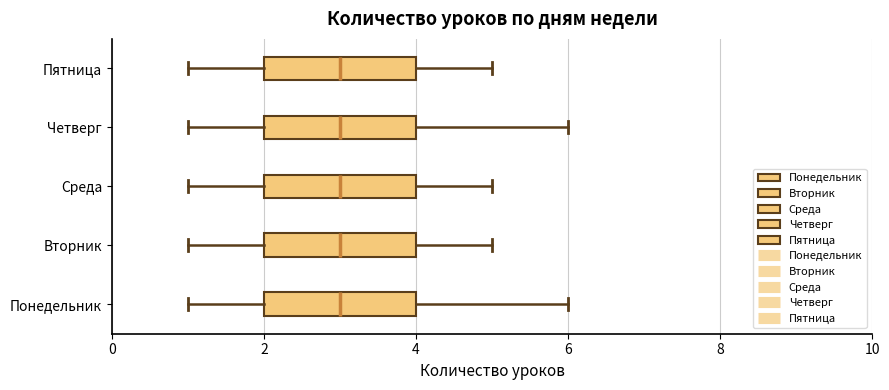

Reading bottom to top, read every box against the x-axis: the position of its median line, the range the box covers, and the ends of its whiskers. The values are not printed on the chart, so give them approximately, as read against the axis.

Понедельник: median 3, box 2 to 4, whiskers 1 to 6
Вторник: median 3, box 2 to 4, whiskers 1 to 5
Среда: median 3, box 2 to 4, whiskers 1 to 5
Четверг: median 3, box 2 to 4, whiskers 1 to 6
Пятница: median 3, box 2 to 4, whiskers 1 to 5